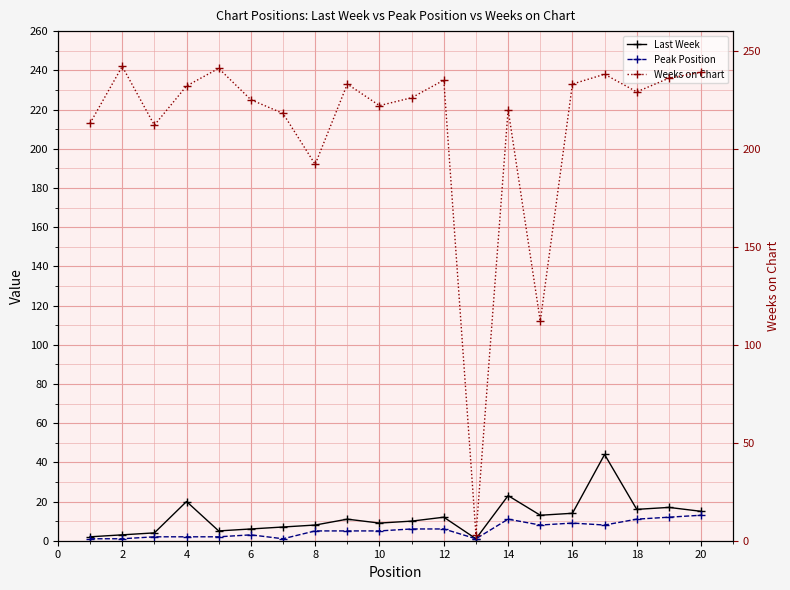

What is the value of the Last Week point at the 20th from the left?

15